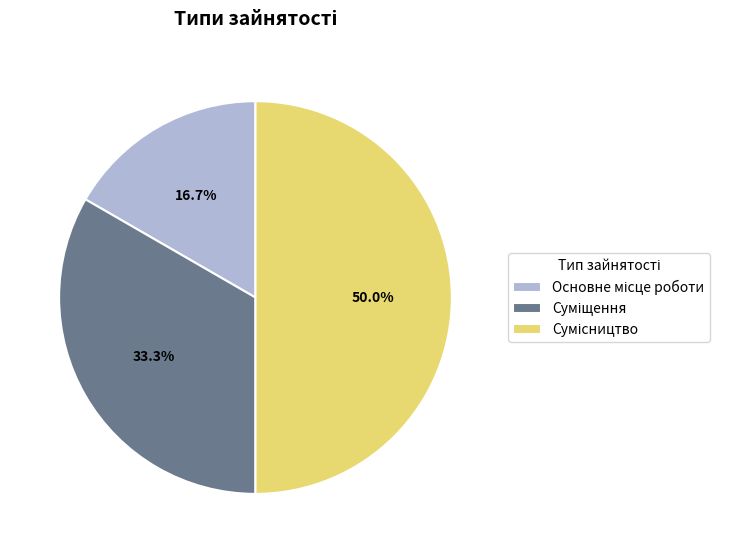

To the nearest percent, what is the difference between the largest and smallest slice percentages?

33%